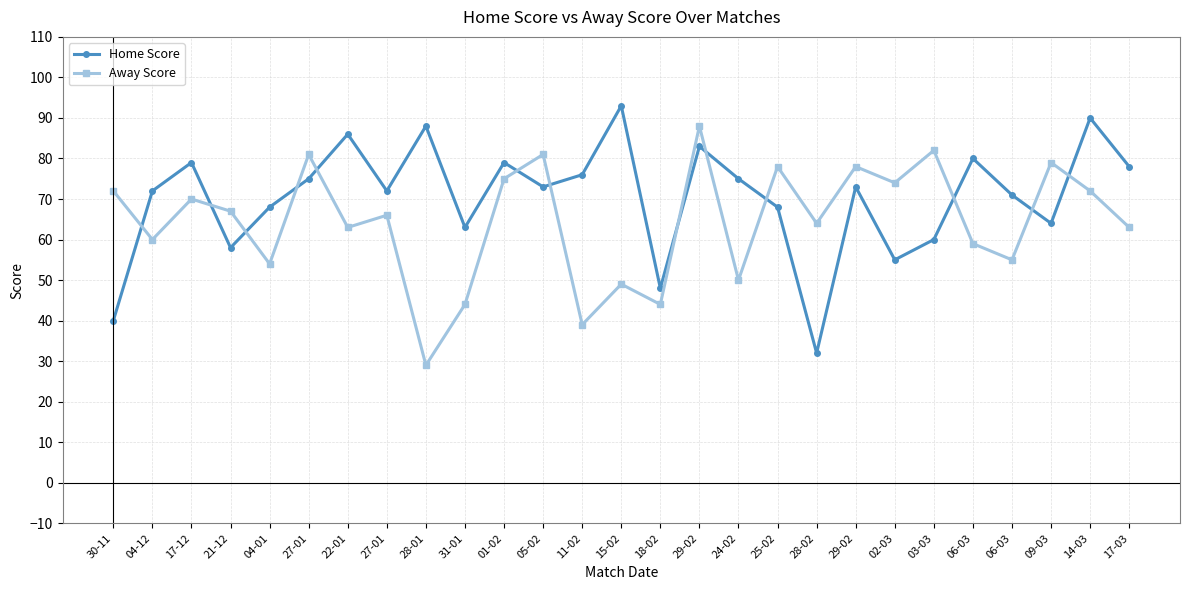

What are all the series names shown in the legend?

Home Score, Away Score